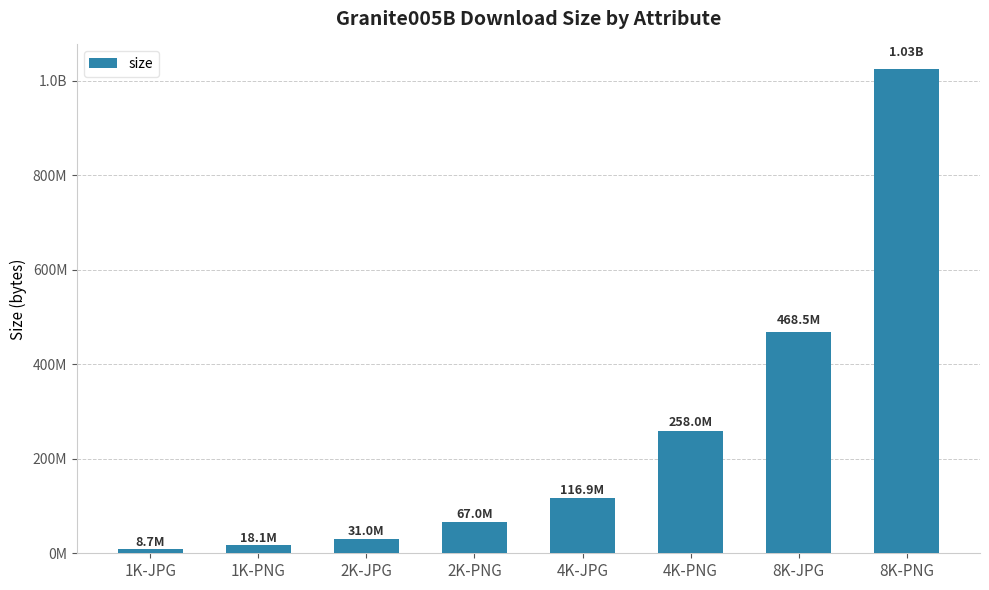

What is the approximate value at 1K-JPG?

8737020